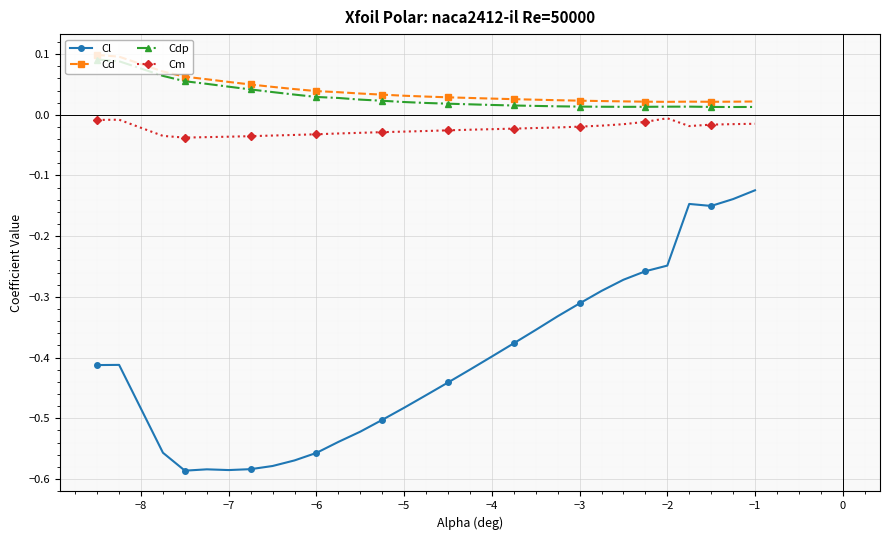

True or false: Cl has more than 1 points higher than both neighbors.

True